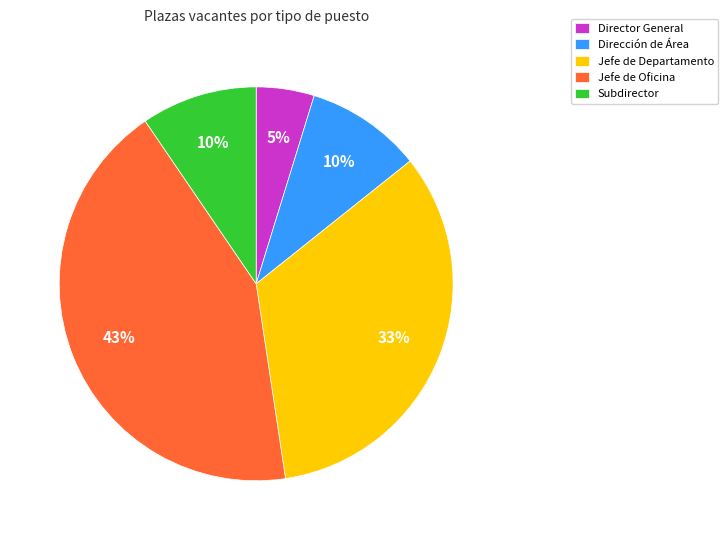

Which category has the smallest portion of the pie?

Director General